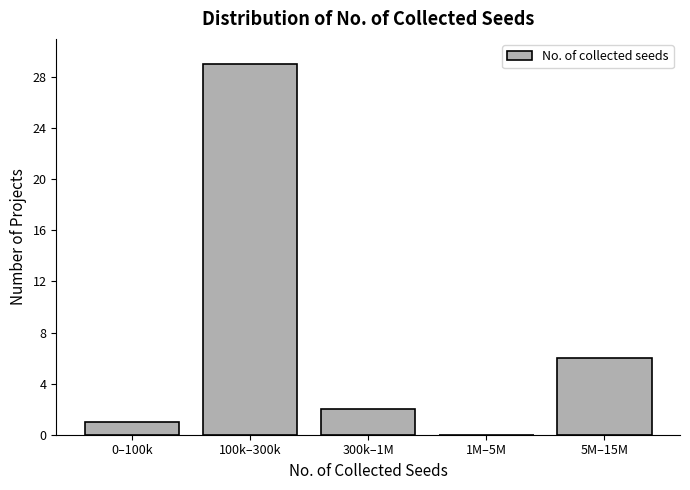

Reading left to right, transcribe all the data shown in this chart.

0–100k=1	100k–300k=29	300k–1M=2	1M–5M=0	5M–15M=6